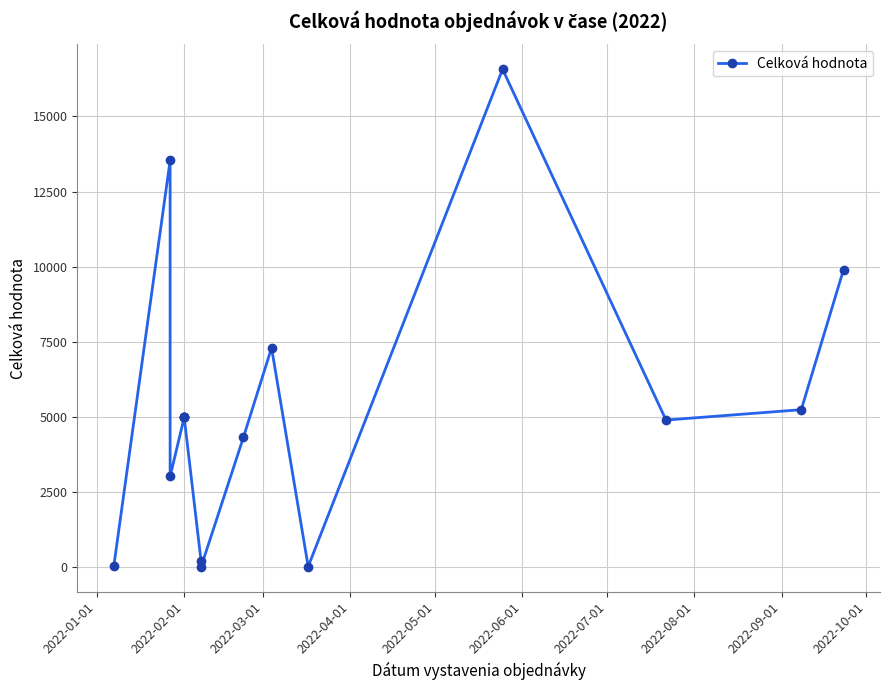

Reading left to right, list all the values displayed in this chart.

33.7	13536.0	3024.0	4990.0	4990.0	4990.0	4990.0	196.8	19.9	4320.0	7300.8	28.7	16567.6	4900.0	5244.8	9900.0